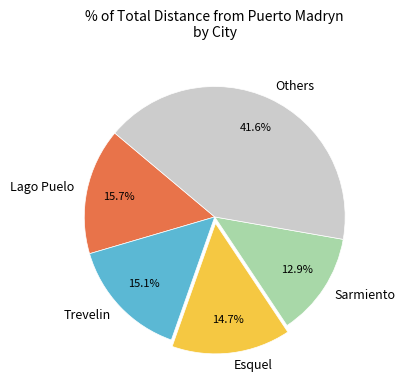

To the nearest percent, what portion does Trevelin represent?

15%